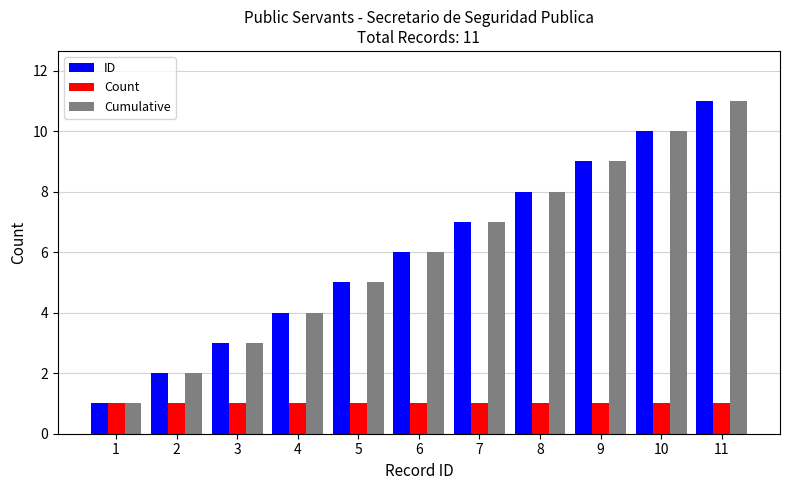

Rank the categories by ID value from highest to lowest.

11, 10, 9, 8, 7, 6, 5, 4, 3, 2, 1